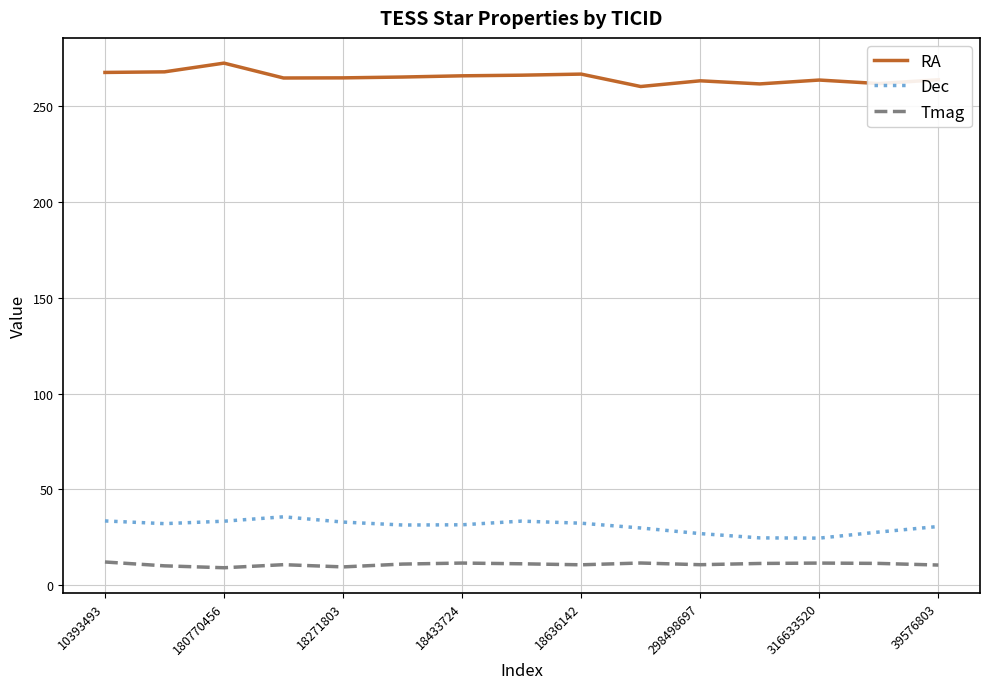

Which series has the largest total across all categories?

RA